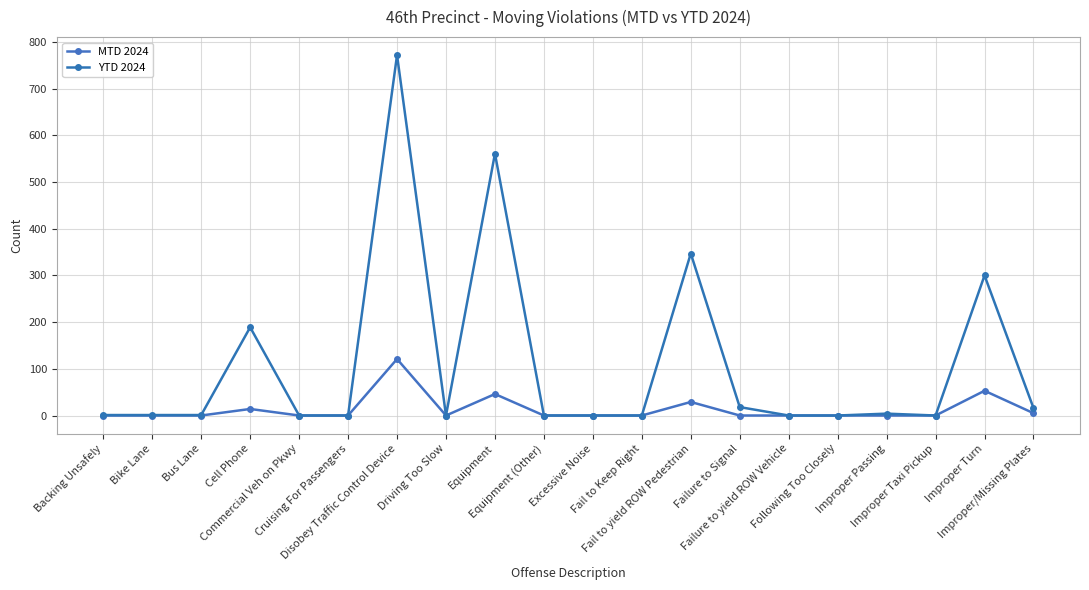

What is the sum of all MTD 2024 values?

268